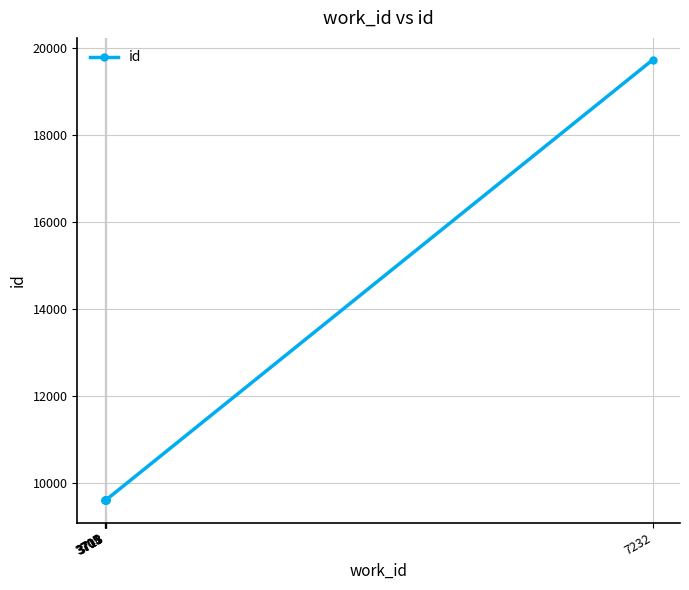

What is the difference between the values at 7232 and 3713?

10119